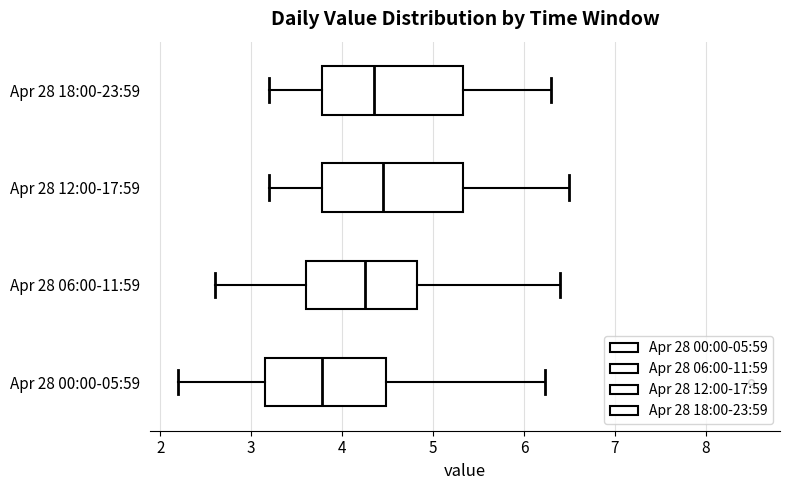

Where is the right edge of the box for Apr 28 12:00-17:59 on the x-axis? The values are not printed on the chart, so give them approximately, as read against the axis.

5.3